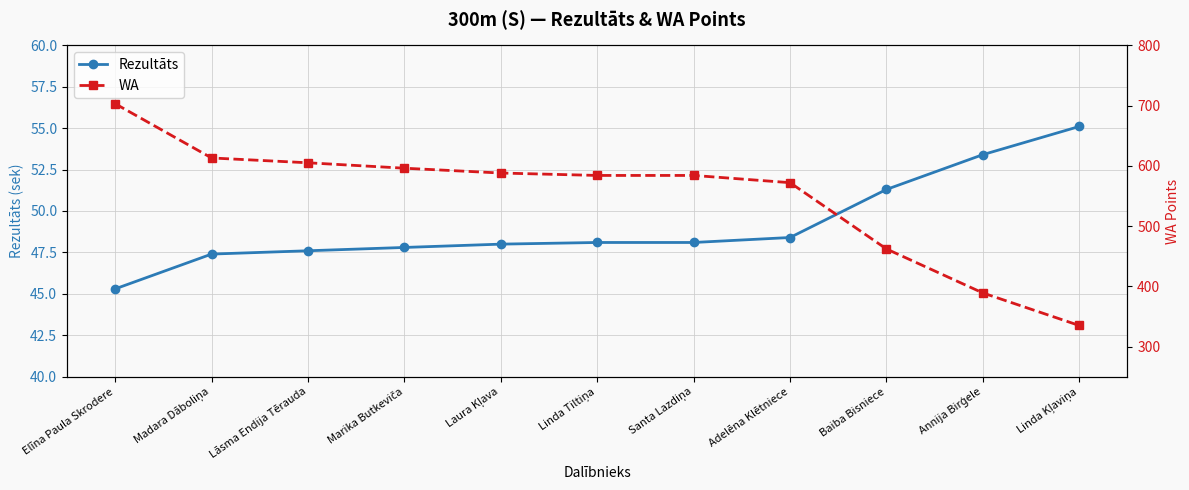

True or false: WA and Rezultāts intersect in this chart.

False